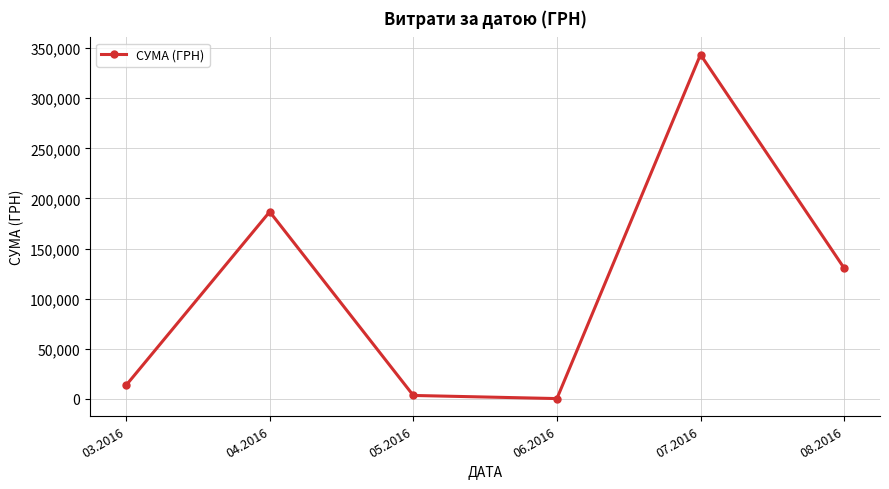

Reading left to right, extract all data points from this chart.

03.2016=13641.9	04.2016=186713.2	05.2016=3478.2	06.2016=360.0	07.2016=343468.1	08.2016=130533.5